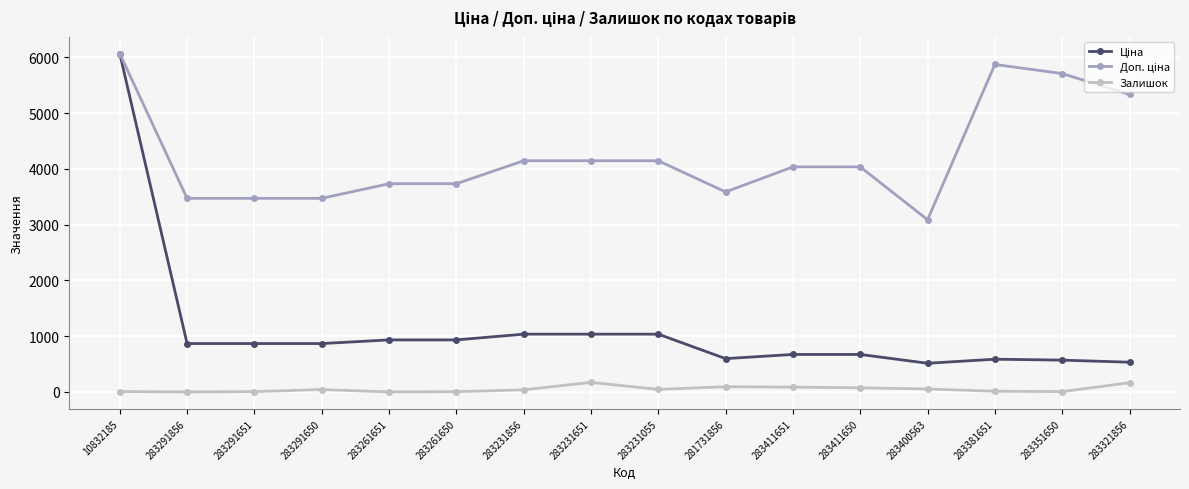

Which label corresponds to the largest value in the chart?

10832185